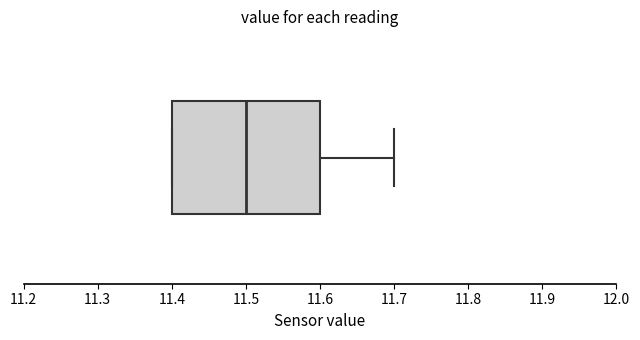

Read this box plot against the x-axis: the position of the median line, the range covered by the box, and the ends of both whiskers. The values are not printed on the chart, so give them approximately, as read against the axis.

median 11.5, box 11.4 to 11.6, whiskers 11.4 to 11.7